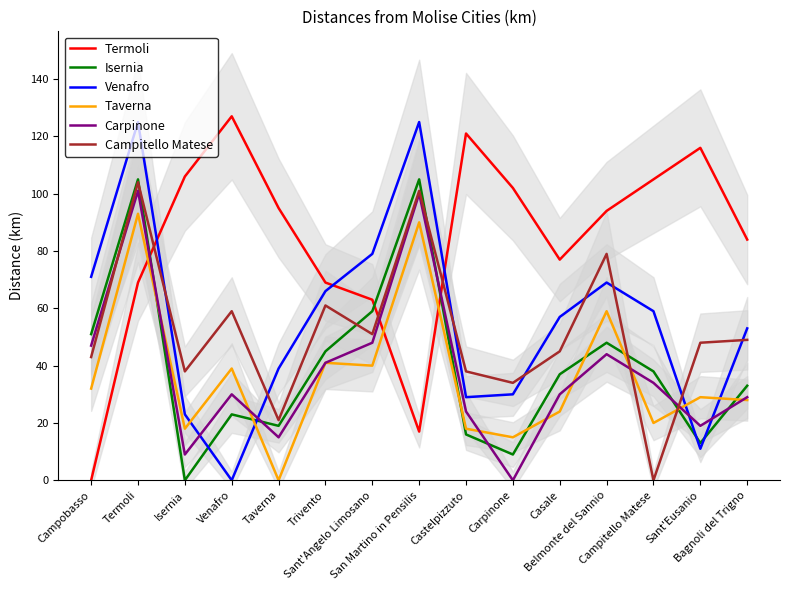

What are all the series names shown in the legend?

Termoli, Isernia, Venafro, Taverna, Carpinone, Campitello Matese